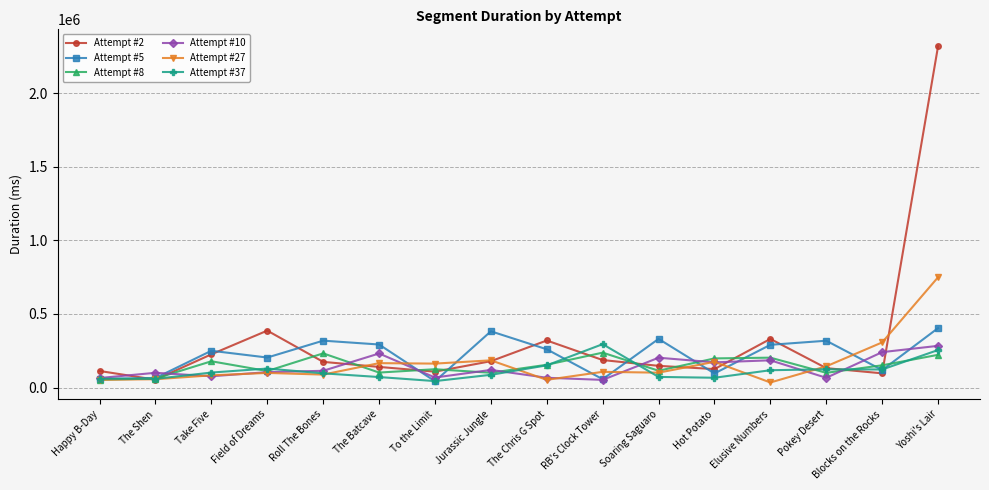

True or false: Attempt #37 and Attempt #2 cross at least once.

True